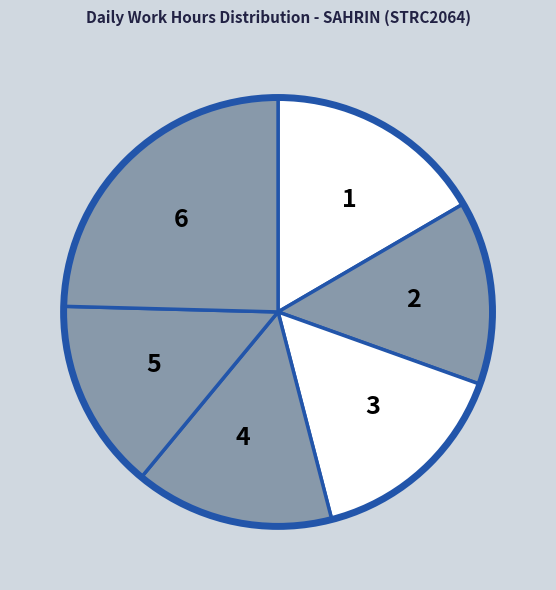

Is it true that 1 is 5% of the pie?

False